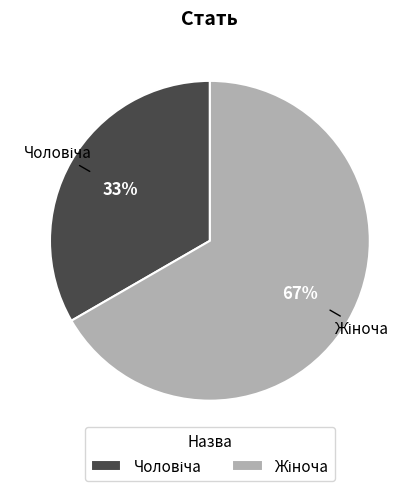

To the nearest percent, what is the average slice percentage?

50%